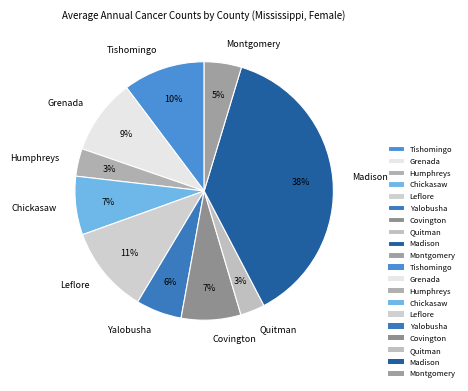

What percentage is the Covington slice, to the nearest percent?

7%